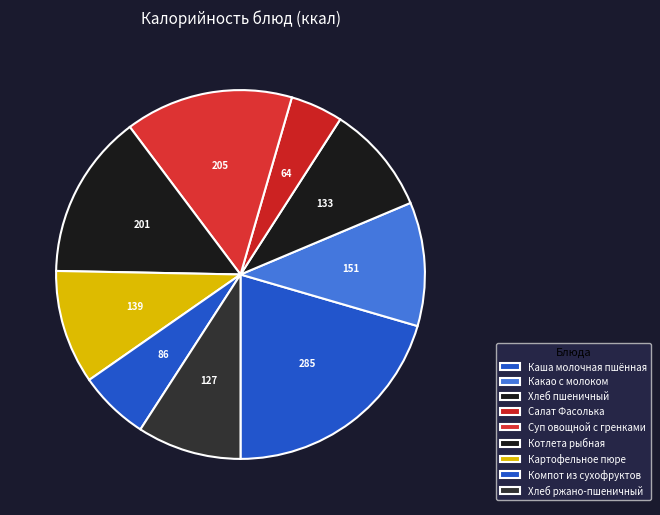

Which category has the biggest portion of the pie?

Каша молочная пшённая